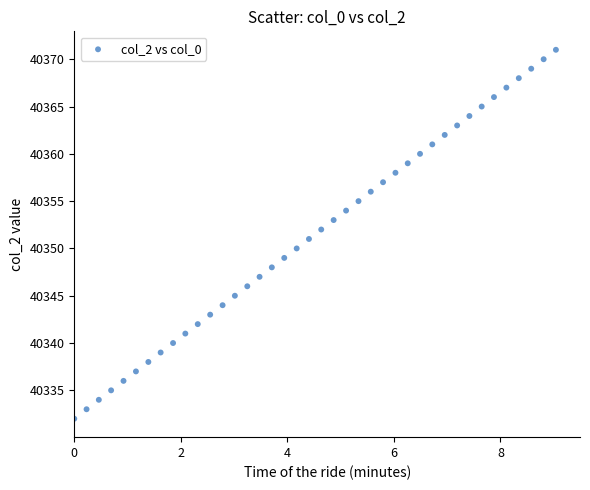

What is the range of Y values (max minus min)?

39